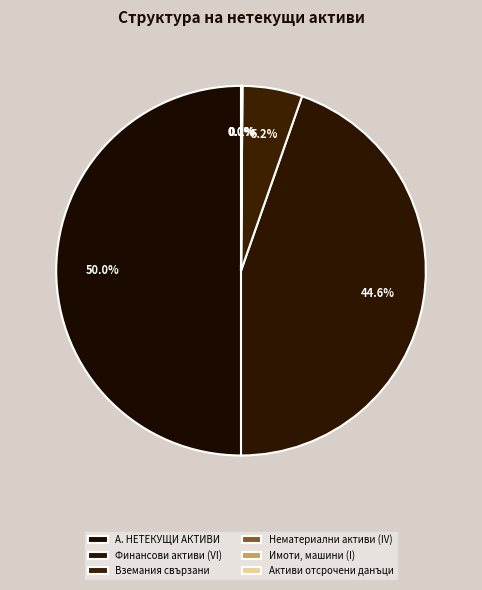

How many slices are in this pie chart?

6